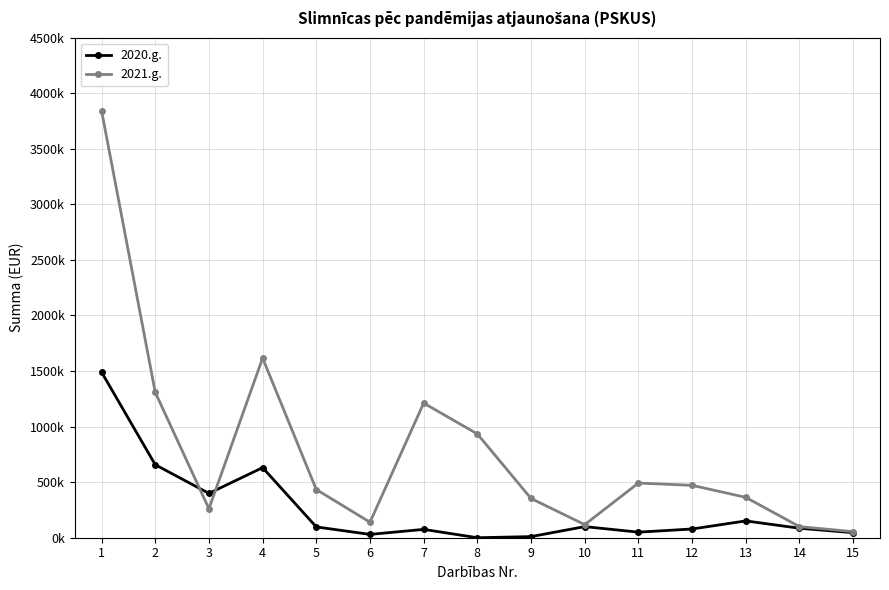

What is the value of the 2020.g. point at the 1st from the left?

1490274.0